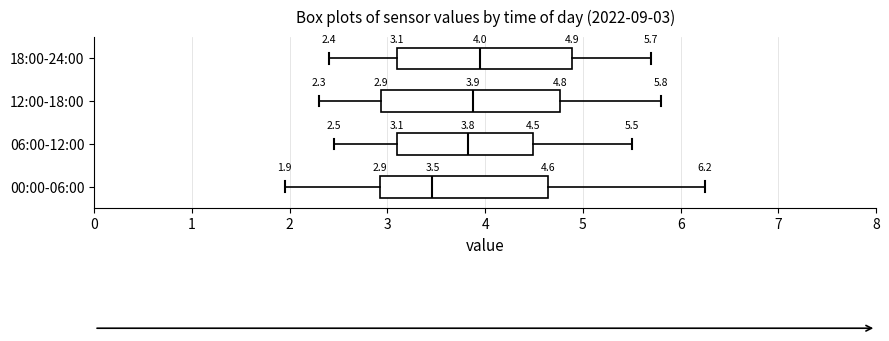

Which box has the furthest to the left median line?

00:00-06:00